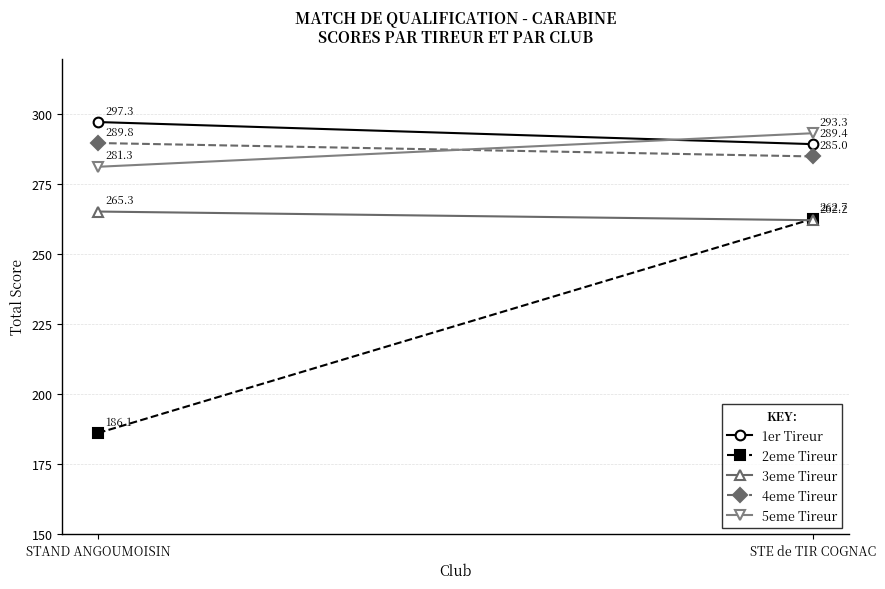

Reading left to right, what are all the values shown in this chart?

1er Tireur: 297.3	289.4
2eme Tireur: 186.1	262.7
3eme Tireur: 265.3	262.2
4eme Tireur: 289.8	285.0
5eme Tireur: 281.3	293.3